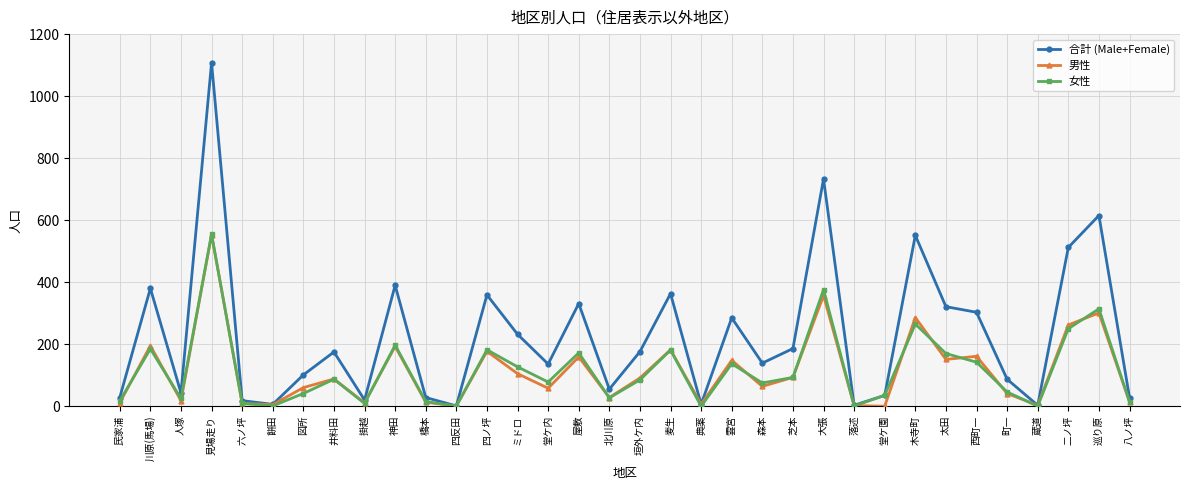

True or false: 合計 (Male+Female) has a value of 303 at 西町一.

True